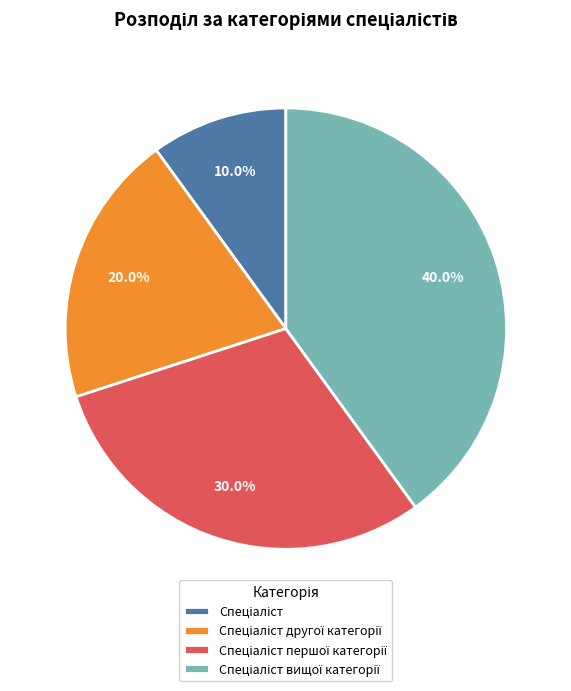

Is there any slice that represents more than half of the pie?

No